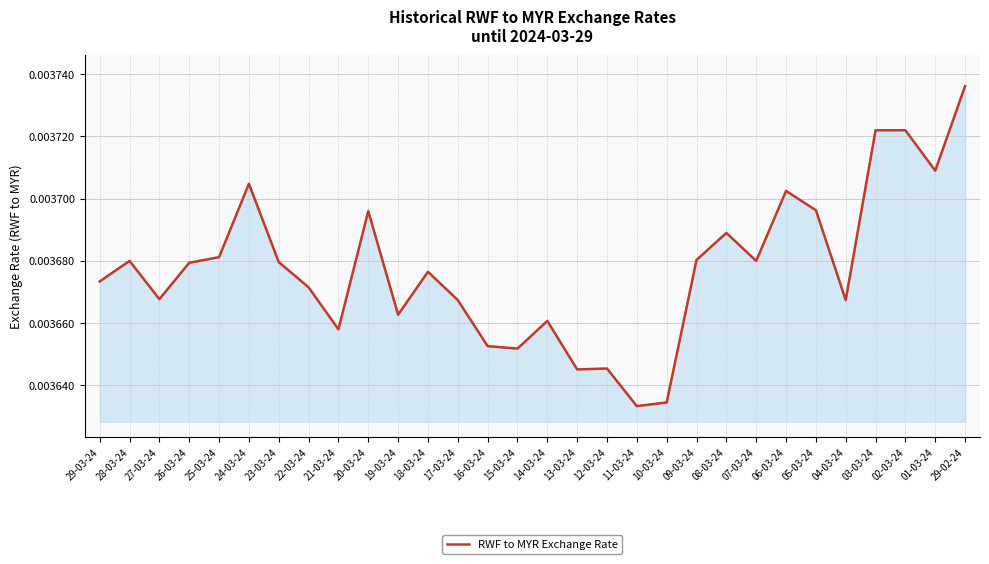

At which category does the data reach its first local valley?

27-03-24